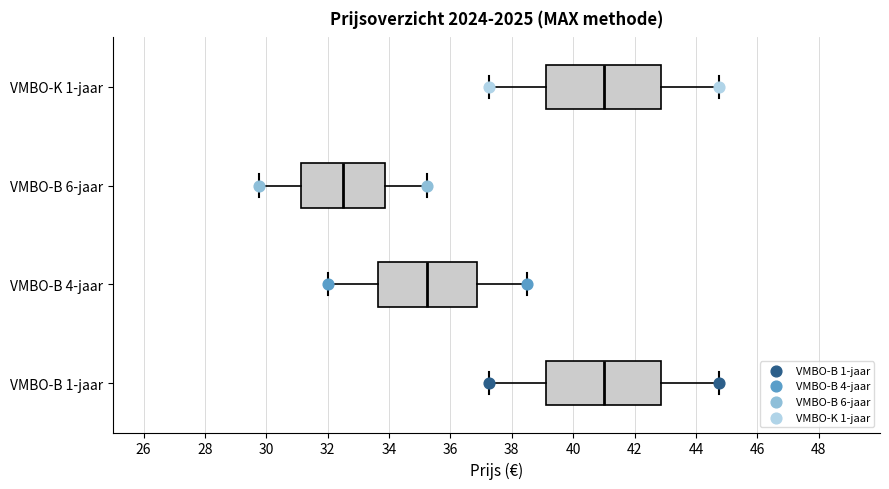

Reading bottom to top, read every box against the x-axis: the position of its median line, the range the box covers, and the ends of its whiskers. The values are not printed on the chart, so give them approximately, as read against the axis.

VMBO-B 1-jaar: median 41.0, box 39.2 to 42.8, whiskers 37.2 to 44.8
VMBO-B 4-jaar: median 35.2, box 33.6 to 36.8, whiskers 32.0 to 38.6
VMBO-B 6-jaar: median 32.6, box 31.2 to 33.8, whiskers 29.8 to 35.2
VMBO-K 1-jaar: median 41.0, box 39.2 to 42.8, whiskers 37.2 to 44.8